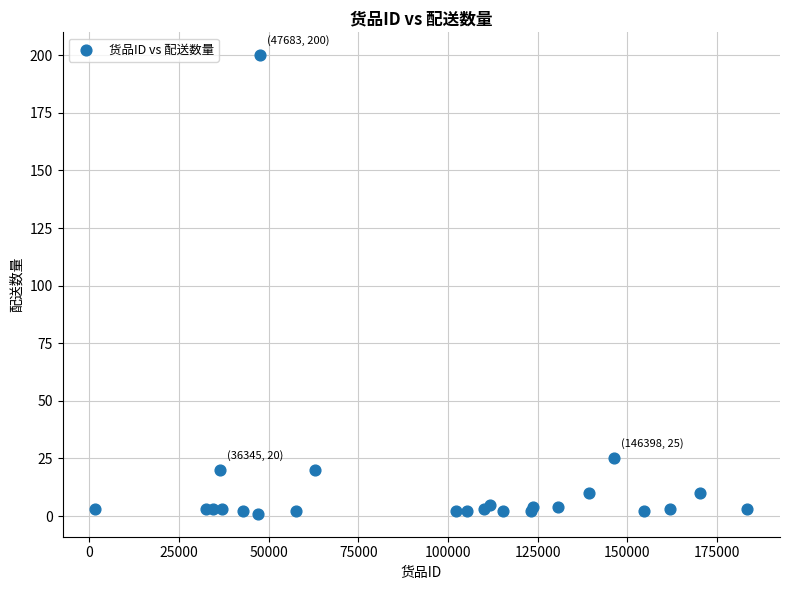

What Y value in the scatter plot is closest to 100?

25